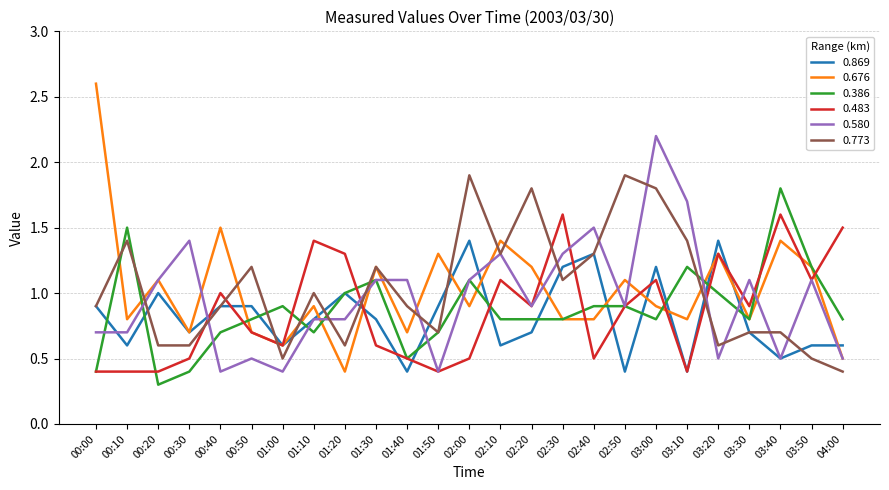

True or false: 0.869 and 0.773 cross at least once.

True